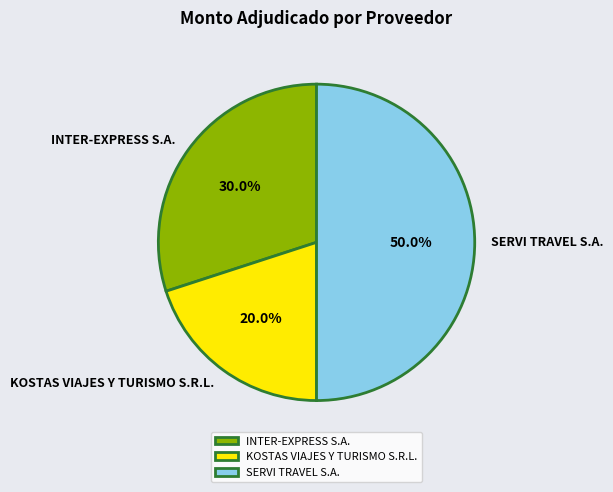

To the nearest percent, what is the difference between the SERVI TRAVEL S.A. and INTER-EXPRESS S.A. slice percentages?

20%